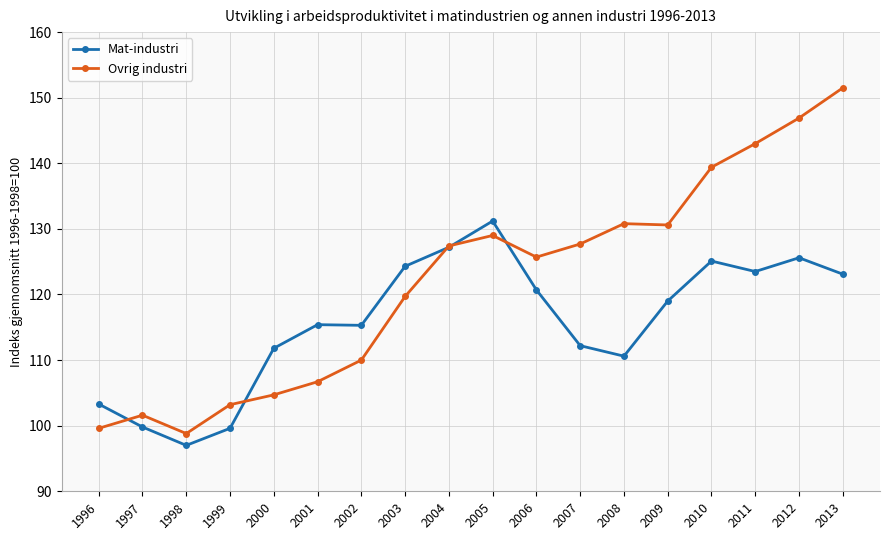

At which category is the sum across all series the highest?

2013